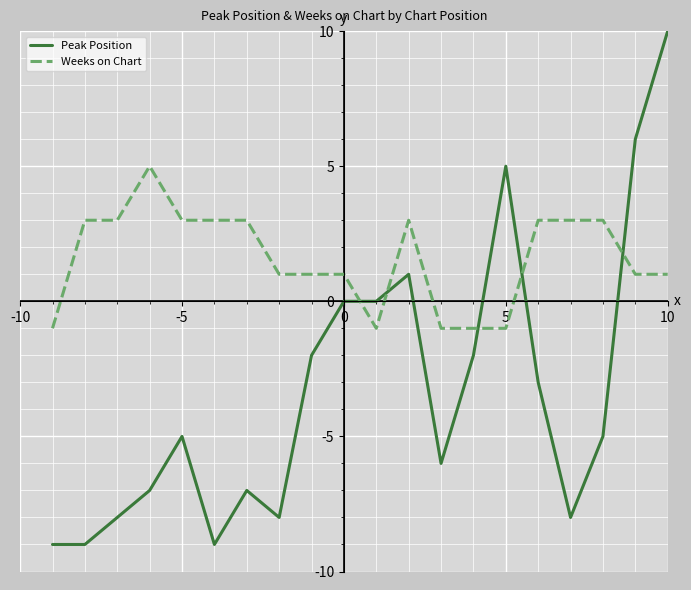

Rank the series by their maximum value, from highest to lowest.

Peak Position, Weeks on Chart